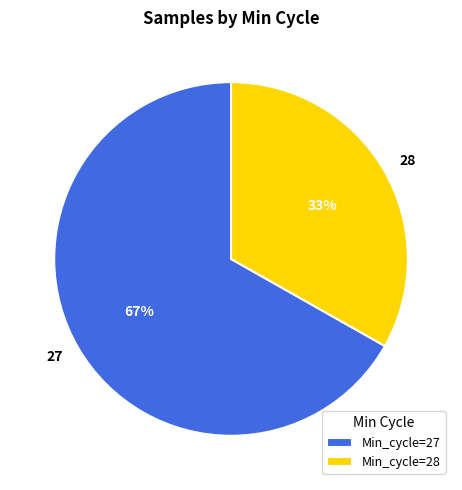

To the nearest percent, what is the difference between the largest and smallest slice percentages?

34%